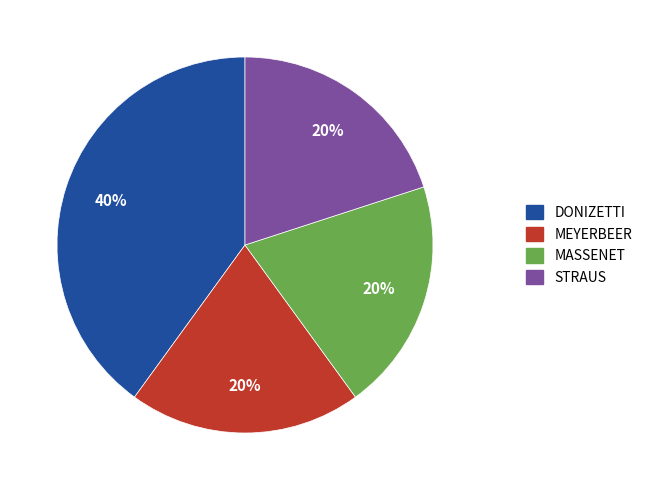

Is there a majority slice in this chart?

No